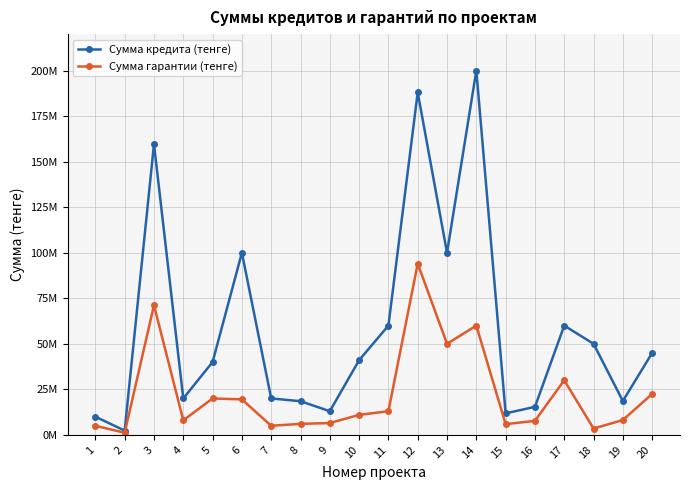

What are all the series names shown in the legend?

Сумма кредита (тенге), Сумма гарантии (тенге)